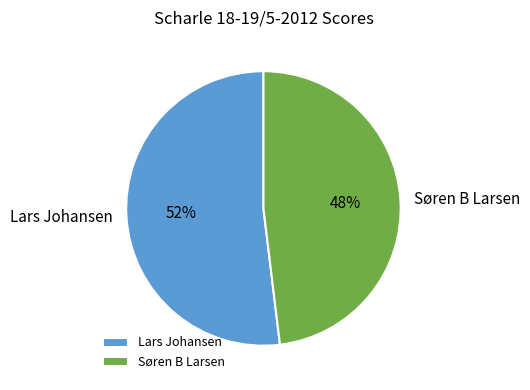

Is it true that Lars Johansen is 44% of the pie?

False